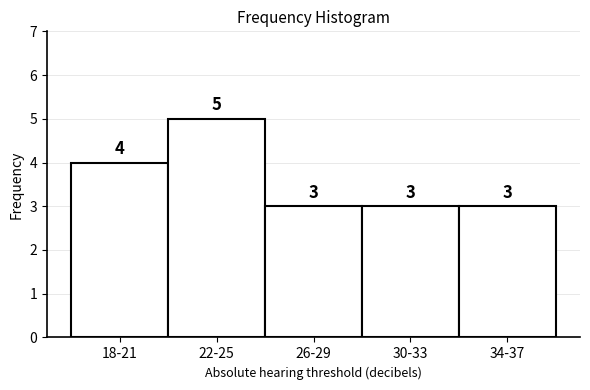

Reading left to right, transcribe all the data shown in this chart.

4	5	3	3	3